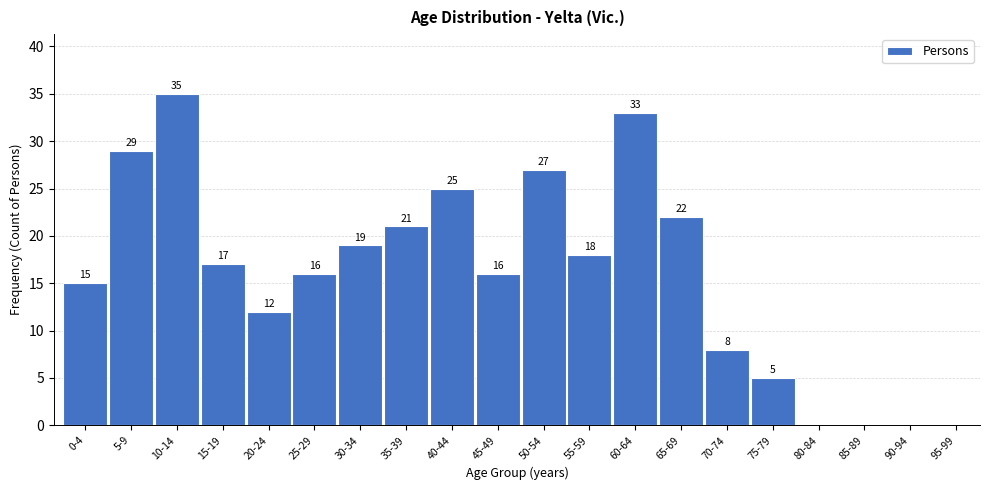

Reading left to right, extract all data points from this chart.

0-4=15	5-9=29	10-14=35	15-19=17	20-24=12	25-29=16	30-34=19	35-39=21	40-44=25	45-49=16	50-54=27	55-59=18	60-64=33	65-69=22	70-74=8	75-79=5	80-84=0	85-89=0	90-94=0	95-99=0